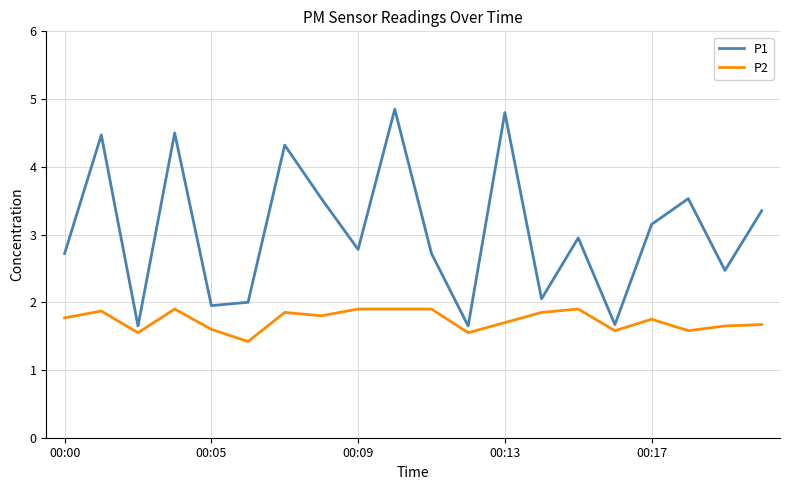

Rank the series by their maximum value, from highest to lowest.

P1, P2